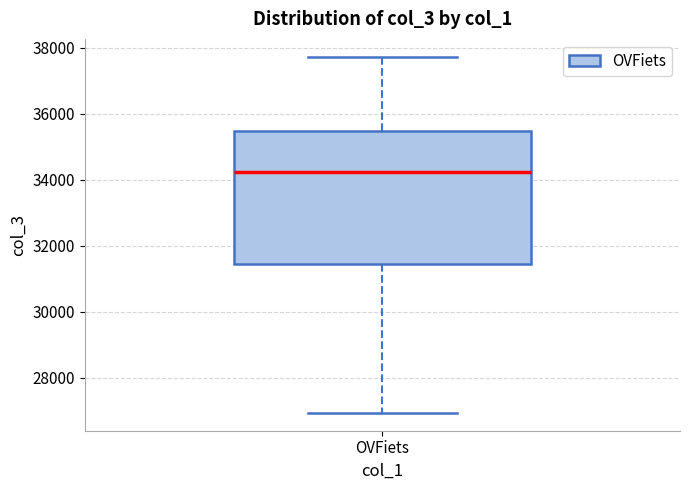

Where does the upper whisker of the box for OVFiets end on the y-axis? The values are not printed on the chart, so give them approximately, as read against the axis.

37800